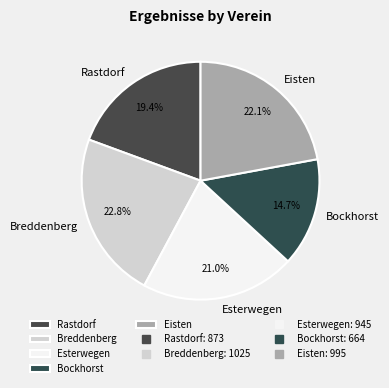

Does Rastdorf represent more than half of the total?

No